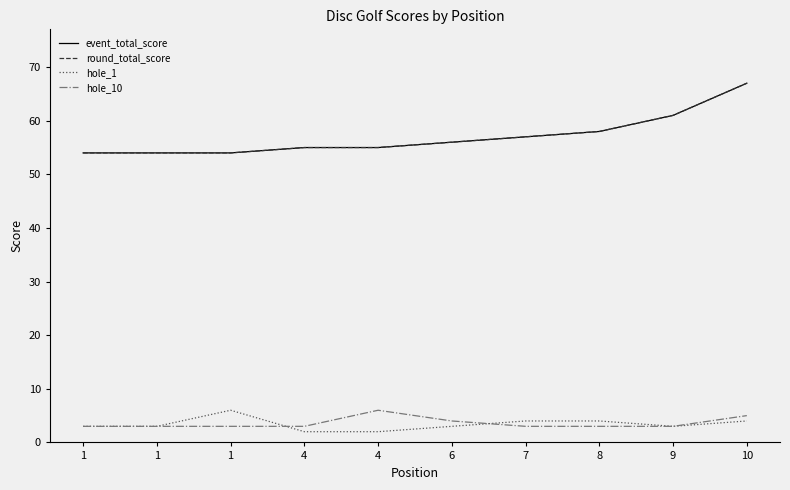

What is the minimum value shown in the chart?

2